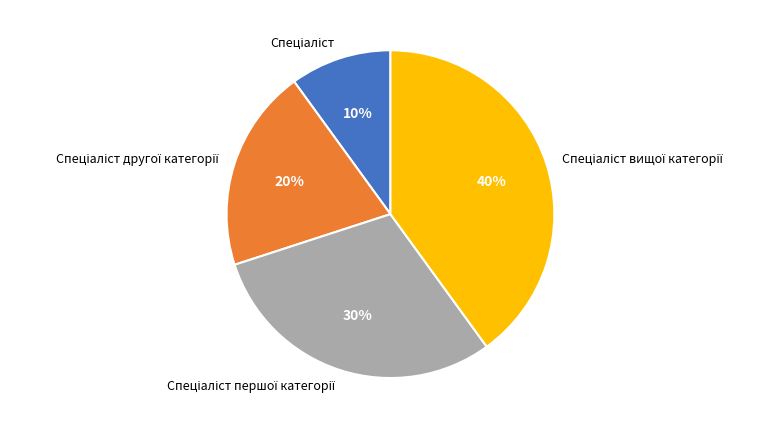

Does any single category account for the majority?

No